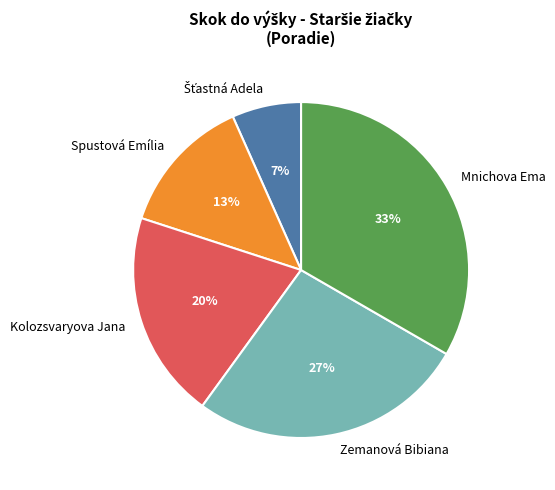

Which slice is the largest?

Mnichova Ema